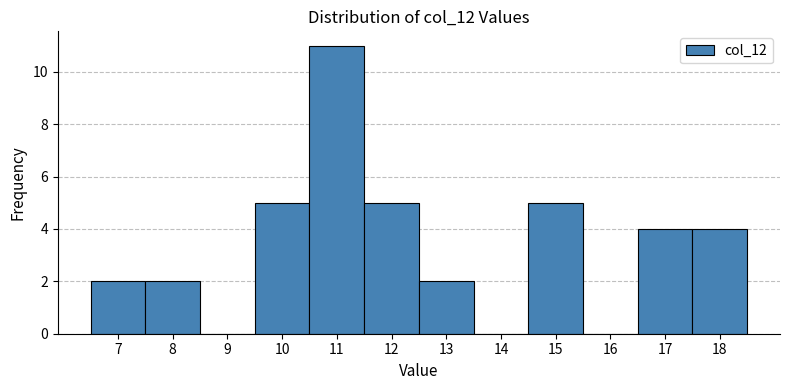

Reading left to right, list every bar in this chart as the range it spans on the x-axis followed by its height. The values are not printed on the chart, so give them approximately, as read against the axis.

6.5 to 7.5: 2
7.5 to 8.5: 2
8.5 to 9.5: 0
9.5 to 10.5: 5
10.5 to 11.5: 11
11.5 to 12.5: 5
12.5 to 13.5: 2
13.5 to 14.5: 0
14.5 to 15.5: 5
15.5 to 16.5: 0
16.5 to 17.5: 4
17.5 to 18.5: 4